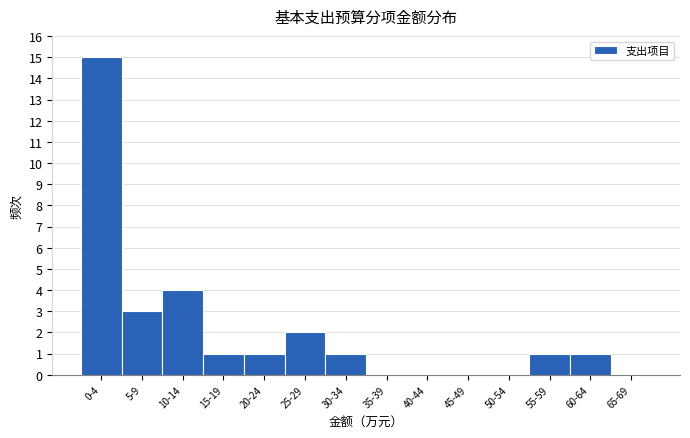

Reading left to right, what are all the values shown in this chart?

0-4=15	5-9=3	10-14=4	15-19=1	20-24=1	25-29=2	30-34=1	35-39=0	40-44=0	45-49=0	50-54=0	55-59=1	60-64=1	65-69=0